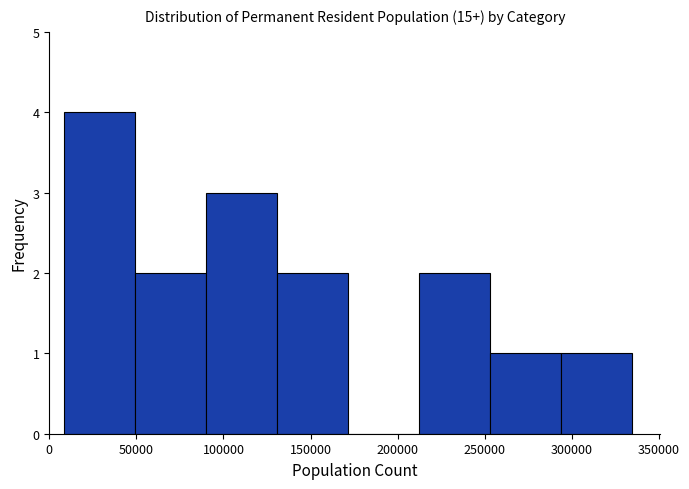

Which range on the x-axis has the tallest bar?

10000 to 50000